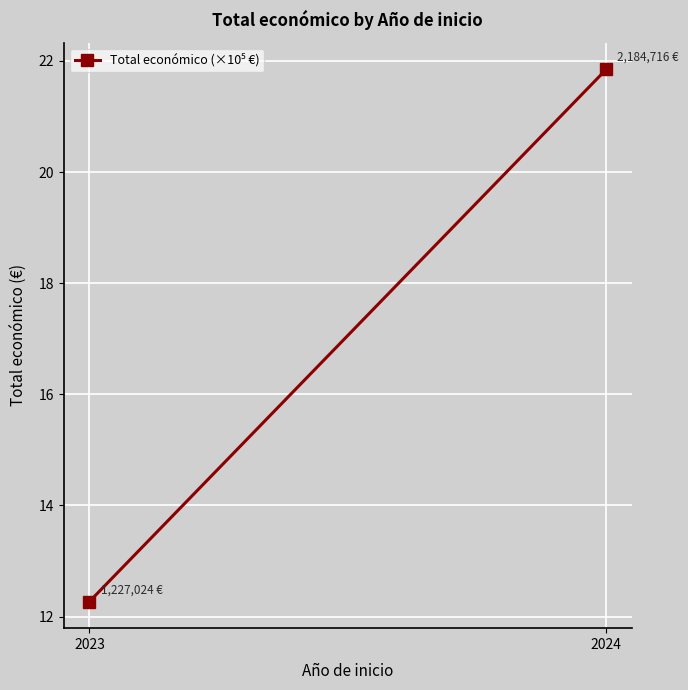

Which category has the lowest value across all series?

2023